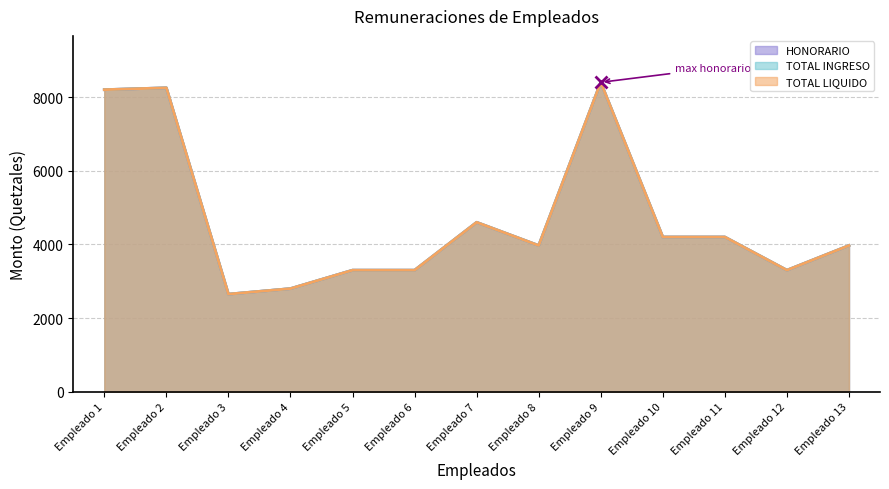

How many interior local valleys does the TOTAL LIQUIDO series have?

3